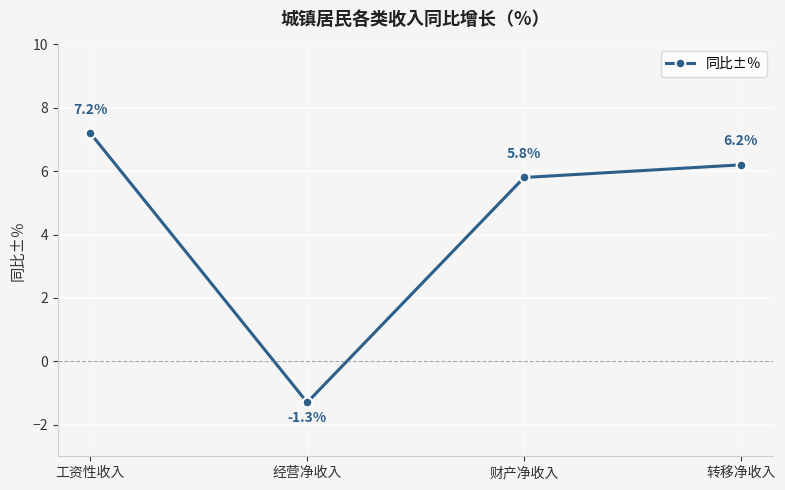

What is the label of the 2nd point from the left?

经营净收入